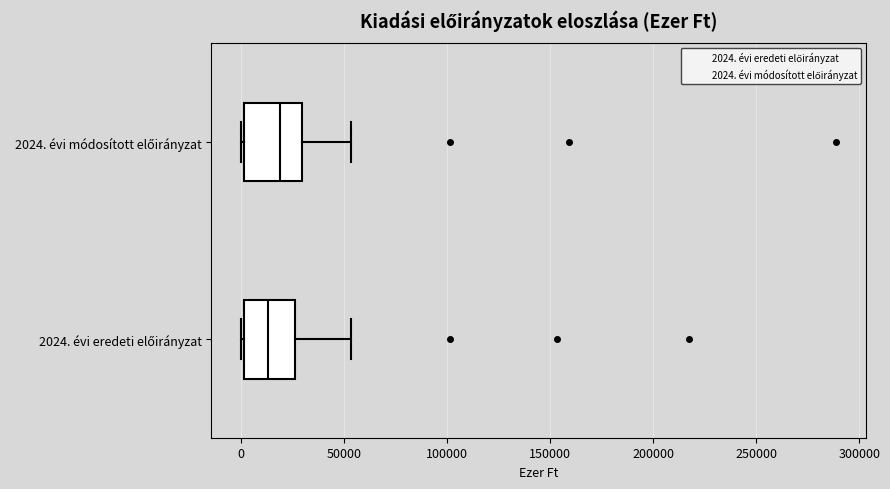

Reading bottom to top, transcribe this box plot: for each box, give where its median line is, the range the box spans, and where its two whiskers end, as read against the x-axis. The values are not printed on the chart, so give them approximately, as read against the axis.

2024. évi eredeti előirányzat: median 15000, box 0 to 25000, whiskers 0 to 55000
2024. évi módosított előirányzat: median 20000, box 0 to 30000, whiskers 0 to 55000